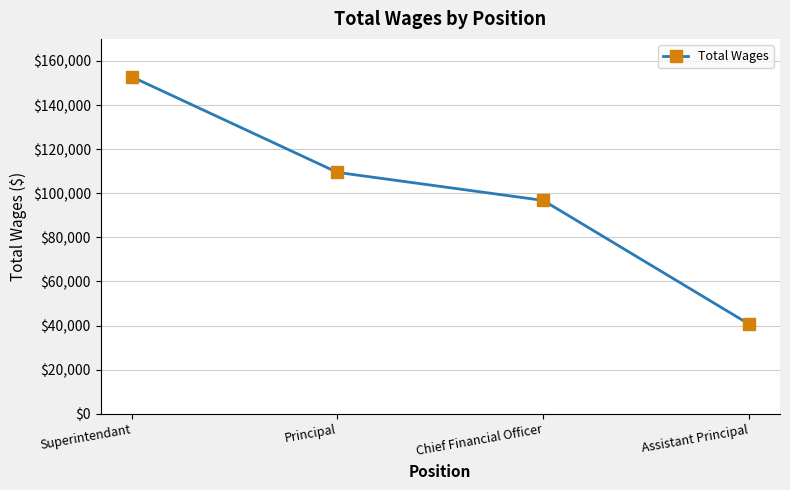

What position from the right is Principal?

3